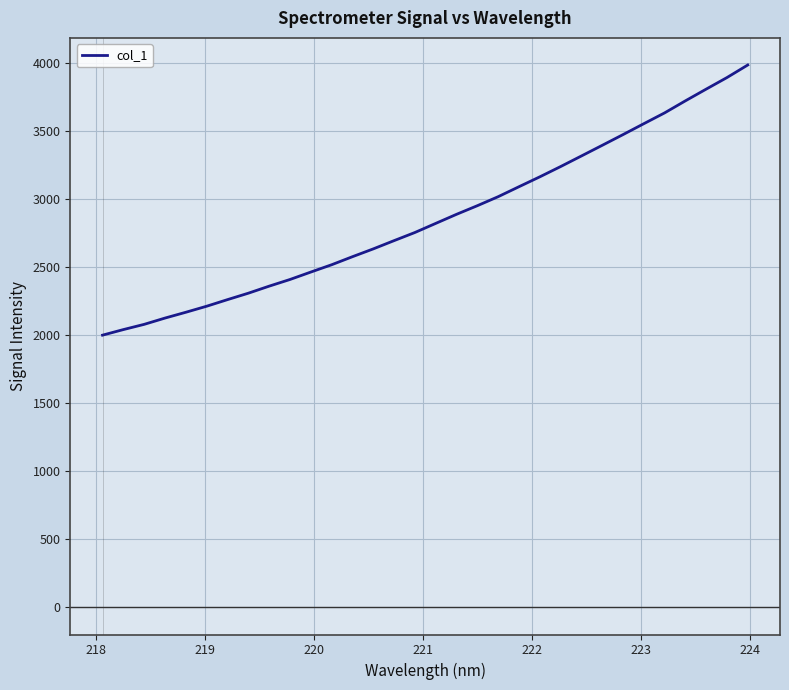

What is the minimum value shown in the chart?

1999.7